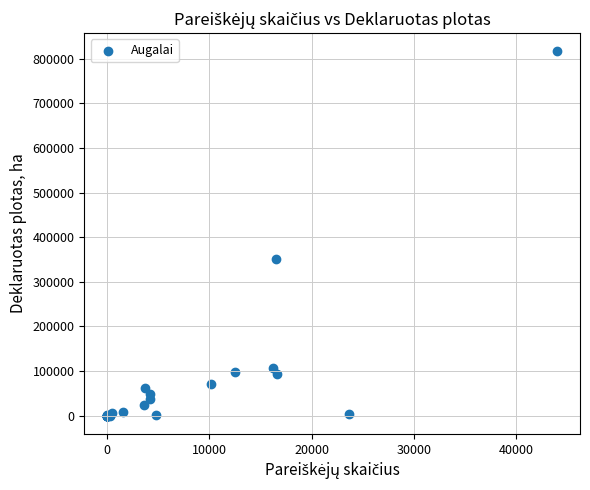

What Y value in the scatter plot is closest to 408380?

351796.4